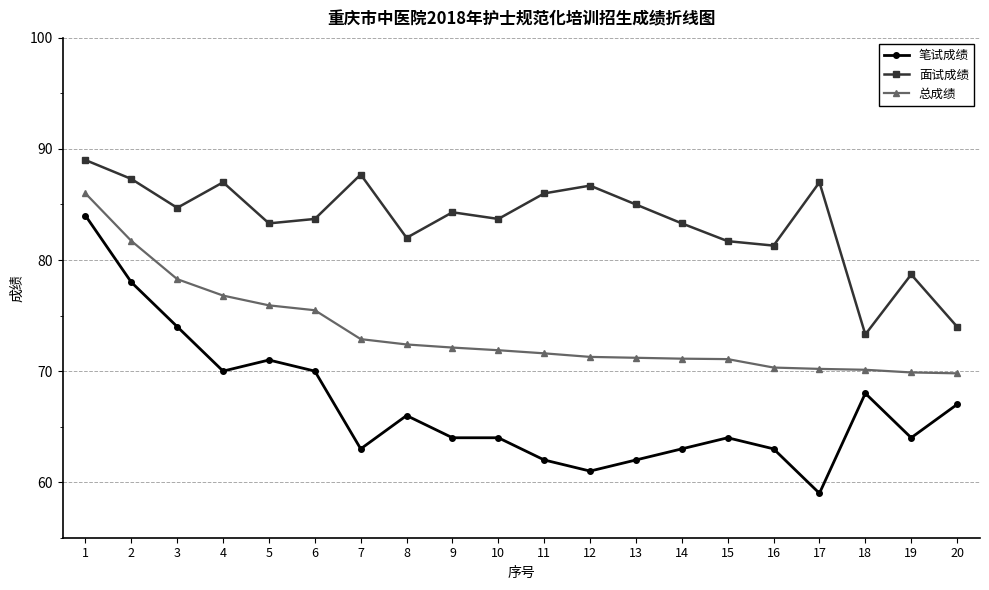

How many data points in 面试成绩 are above 84?

10